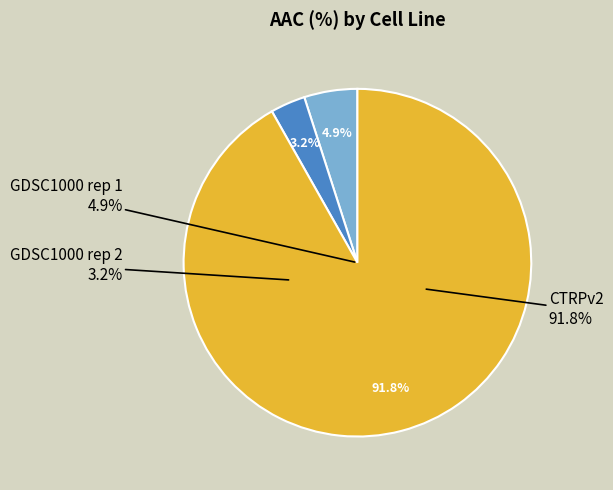

What is the smallest slice in the pie chart?

GDSC1000 rep 2